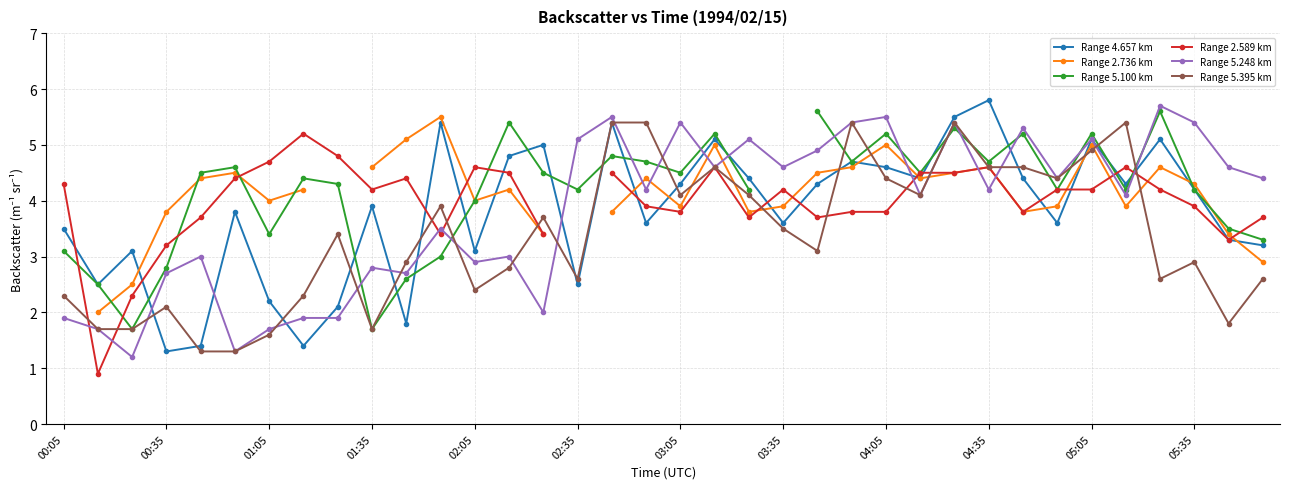

At how many categories does at least one series exceed 5?

20